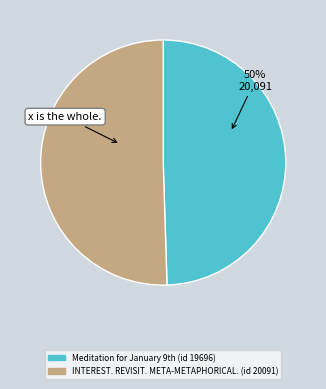

The INTEREST. REVISIT. META-METAPHORICAL. (id 20091) slice represents 50% of the pie. True or false?

True